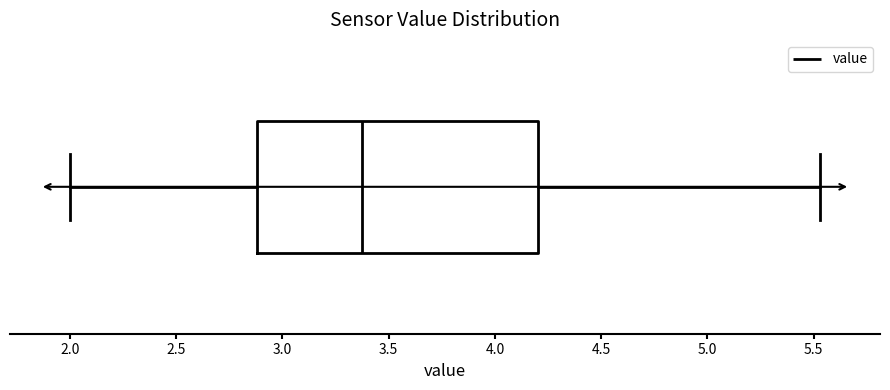

Where does the left whisker of the box end on the x-axis? The values are not printed on the chart, so give them approximately, as read against the axis.

2.00